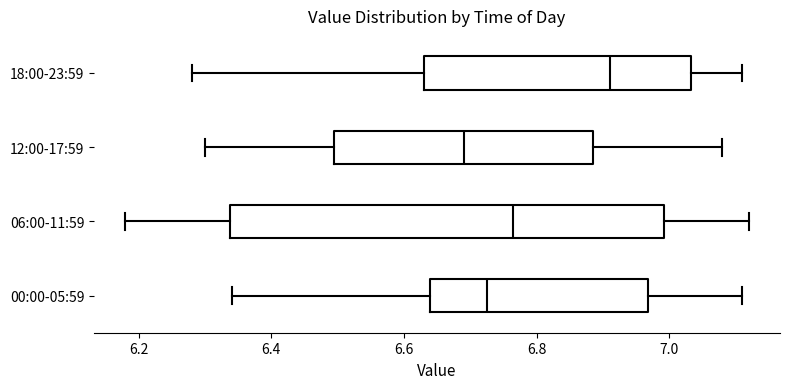

Which box's median line is the furthest to the left?

12:00-17:59